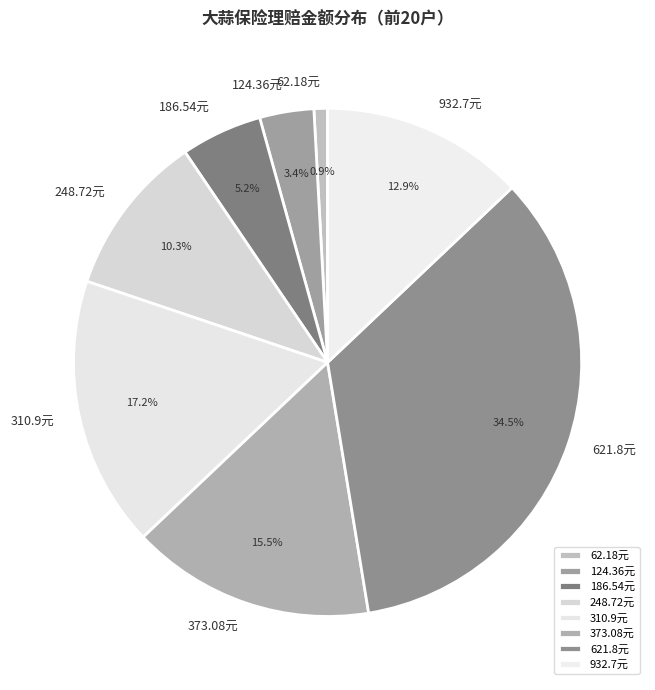

Is there any slice that represents more than half of the pie?

No